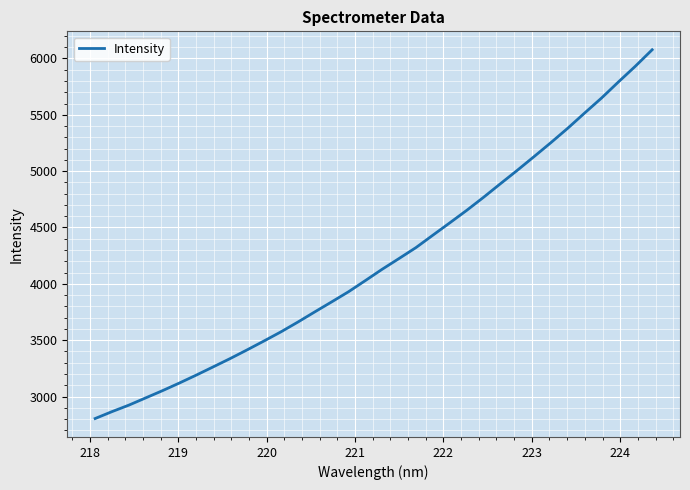

What is the smallest value displayed?

2804.8